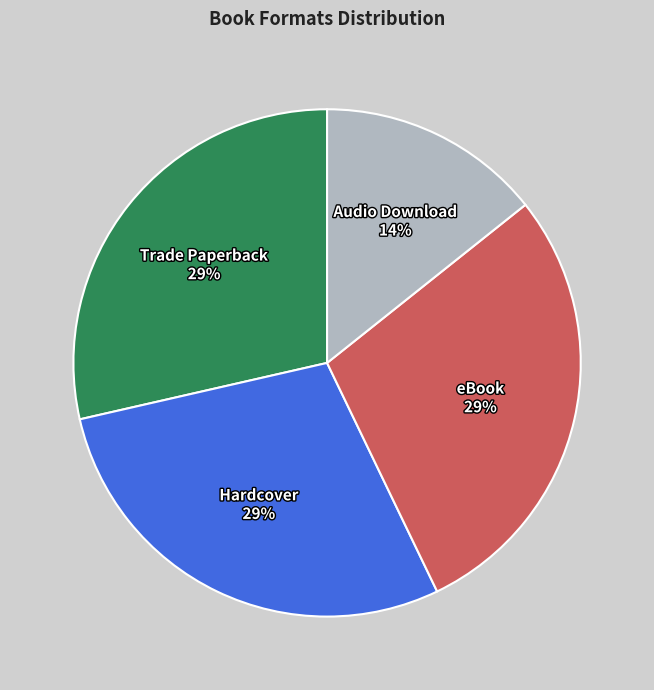

Does any single category account for the majority?

No